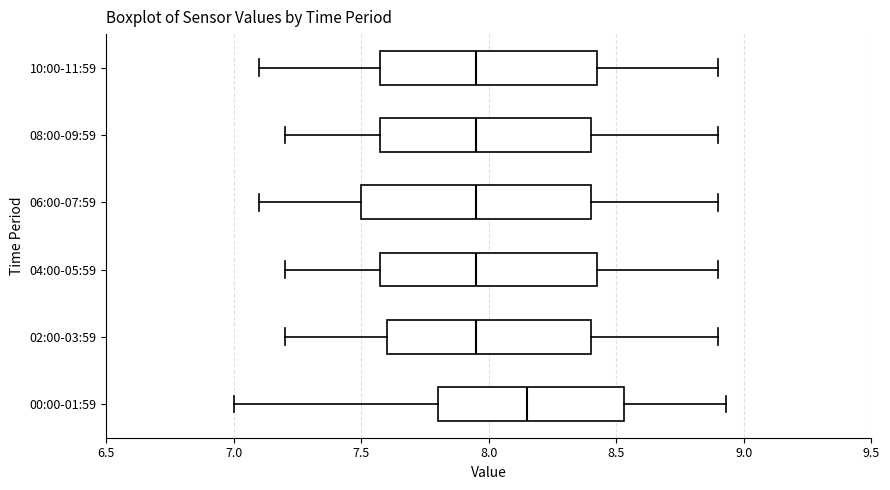

Reading bottom to top, transcribe this box plot: for each box, give where its median line is, the range the box spans, and where its two whiskers end, as read against the x-axis. The values are not printed on the chart, so give them approximately, as read against the axis.

00:00-01:59: median 8.15, box 7.80 to 8.55, whiskers 7.00 to 8.95
02:00-03:59: median 7.95, box 7.60 to 8.40, whiskers 7.20 to 8.90
04:00-05:59: median 7.95, box 7.60 to 8.45, whiskers 7.20 to 8.90
06:00-07:59: median 7.95, box 7.50 to 8.40, whiskers 7.10 to 8.90
08:00-09:59: median 7.95, box 7.60 to 8.40, whiskers 7.20 to 8.90
10:00-11:59: median 7.95, box 7.60 to 8.45, whiskers 7.10 to 8.90